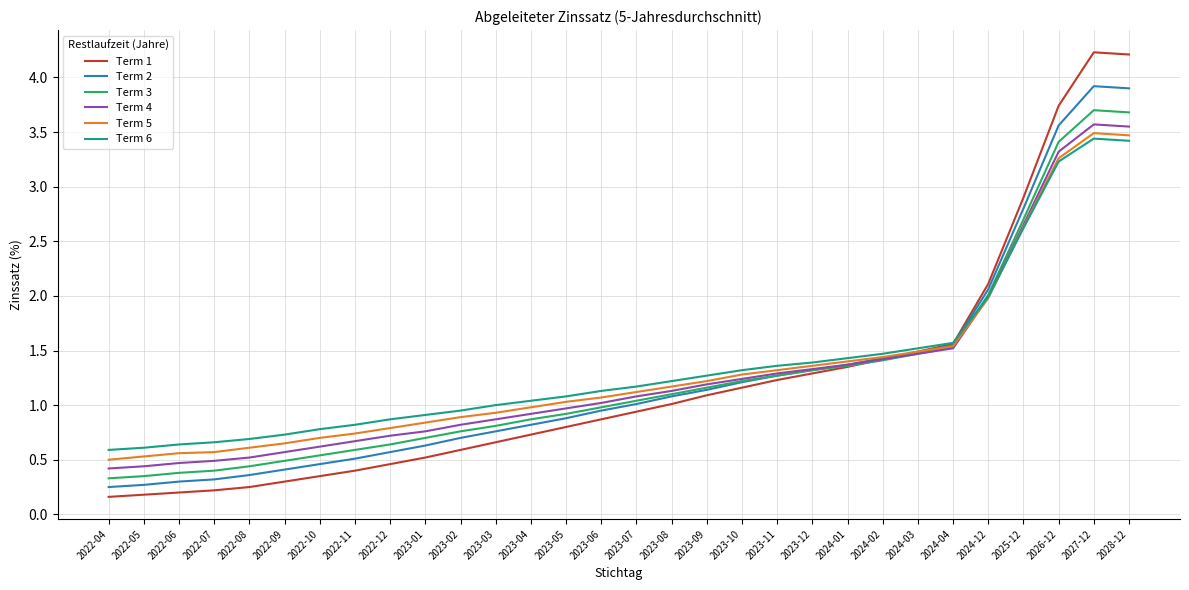

What is the sum of all Term 2 values?

37.3